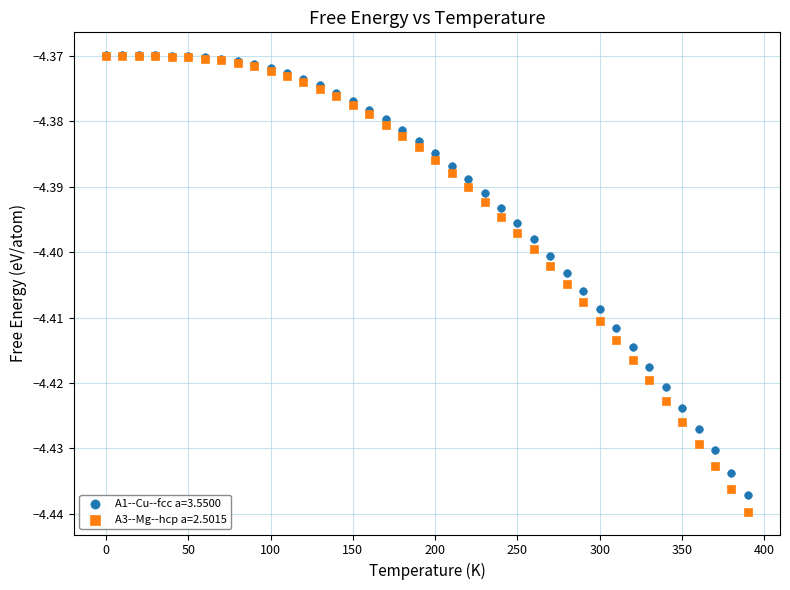

What are all the series names shown in the legend?

A1--Cu--fcc a=3.5500, A3--Mg--hcp a=2.5015